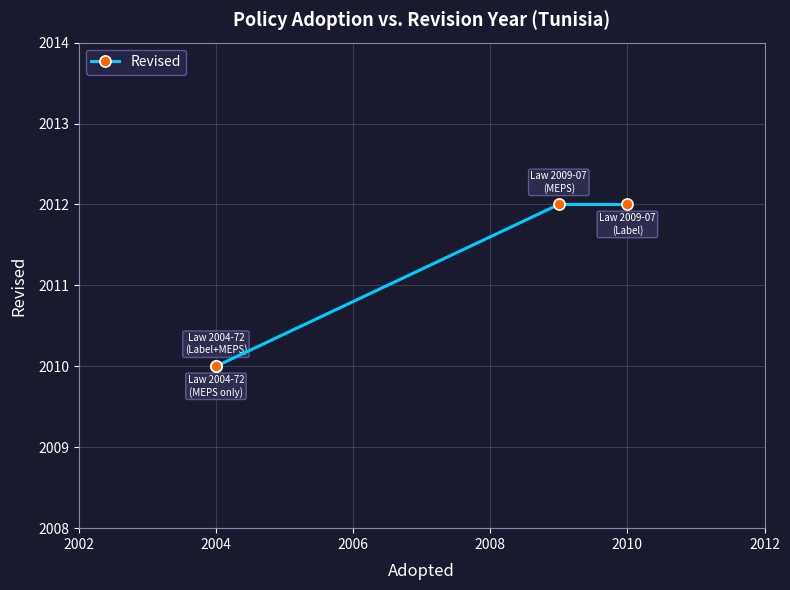

What is the maximum value shown in the chart?

2012